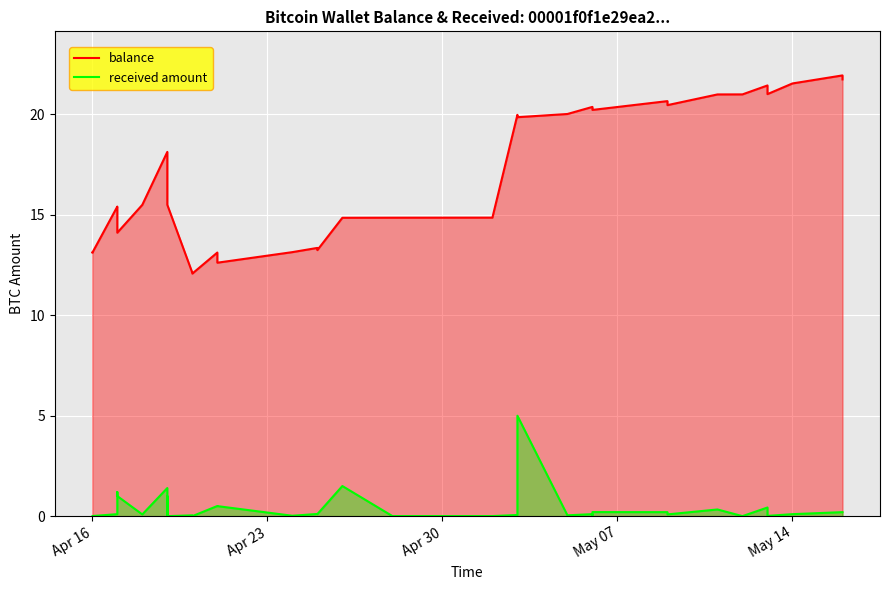

At how many categories does at least one series exceed 0?

38